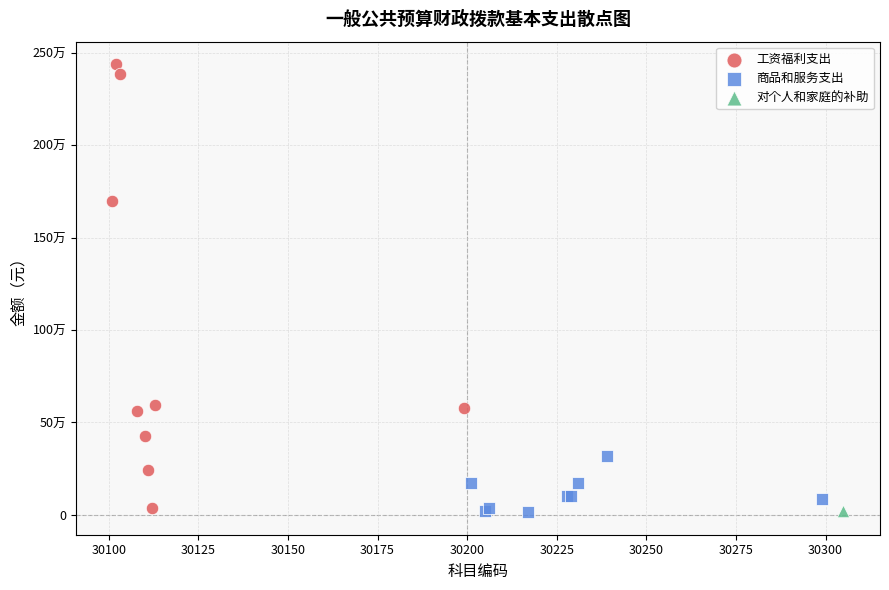

What are all the series names shown in the legend?

工资福利支出, 商品和服务支出, 对个人和家庭的补助